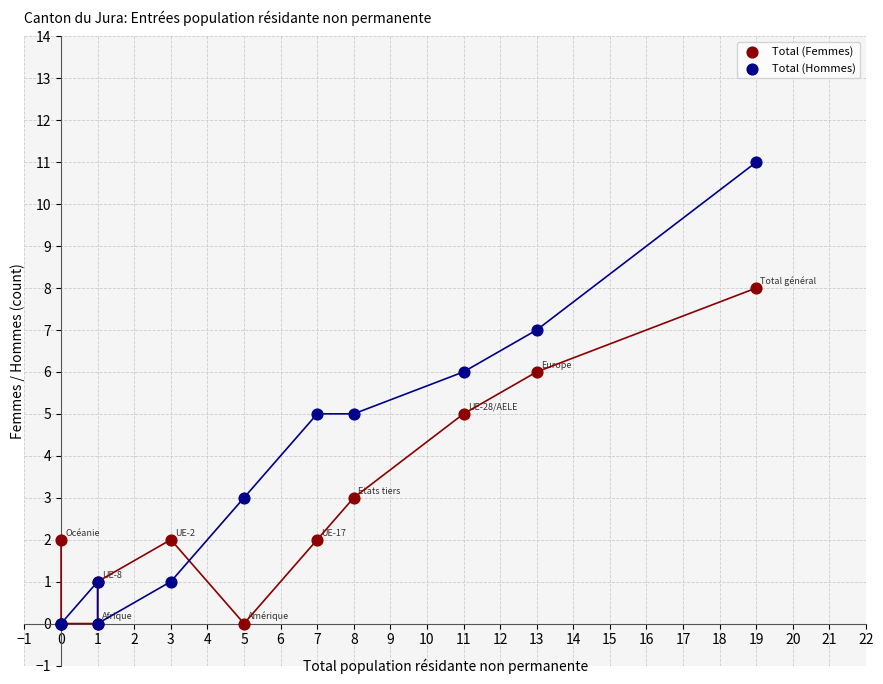

What are all the series names shown in the legend?

Total (Femmes), Total (Hommes)